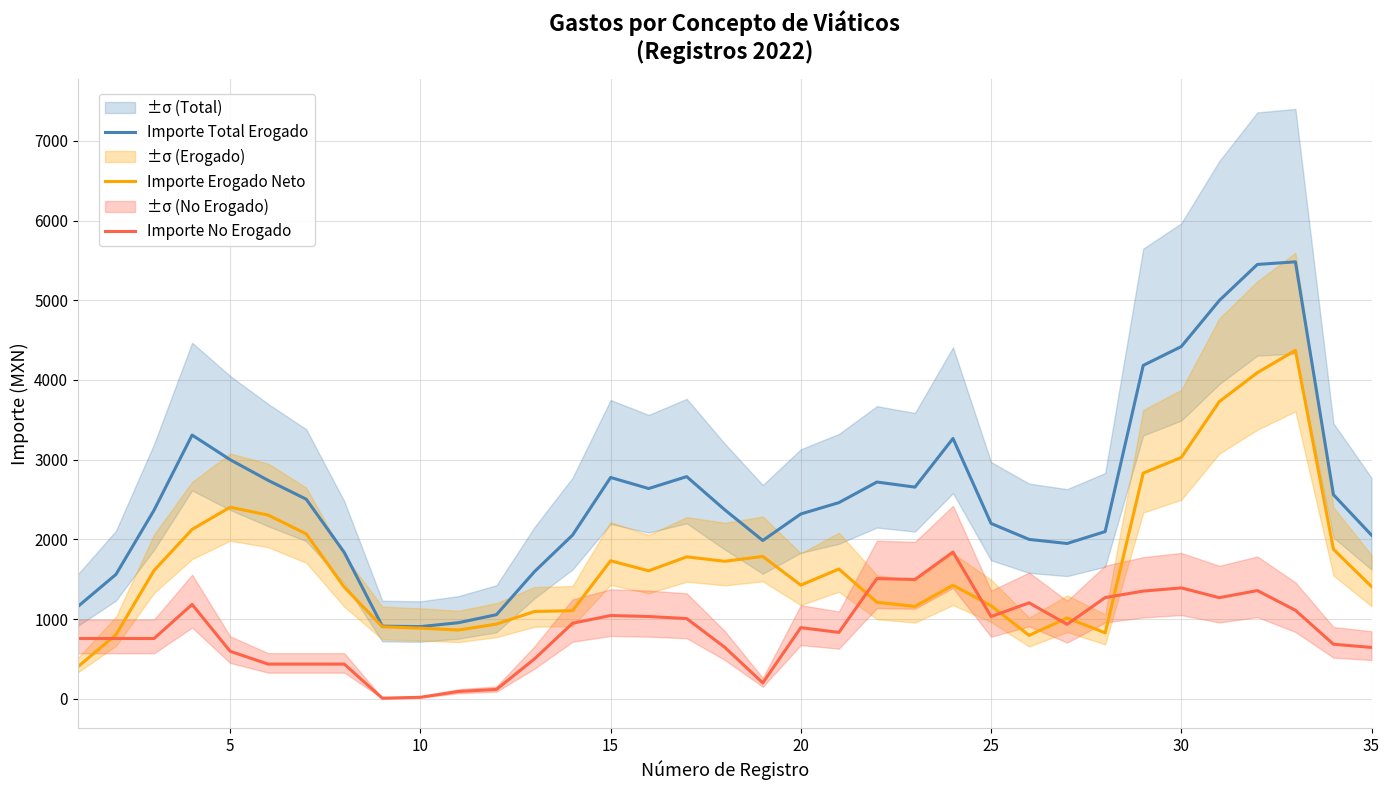

True or false: Importe Erogado Neto and Importe Total Erogado intersect in this chart.

False